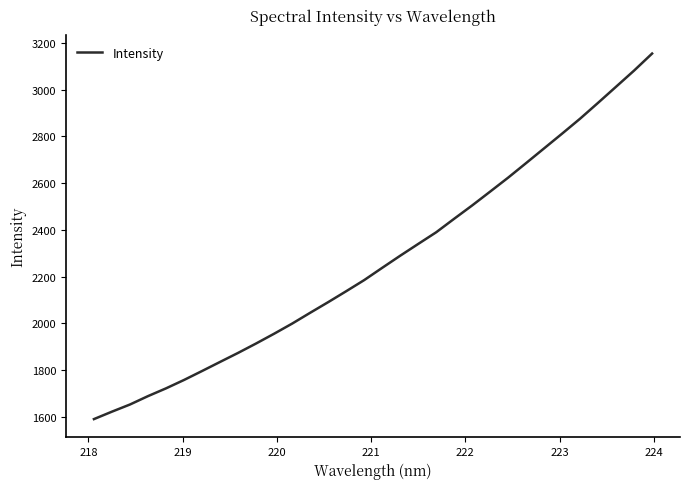

Is this an area chart (filled region under the line)?

No